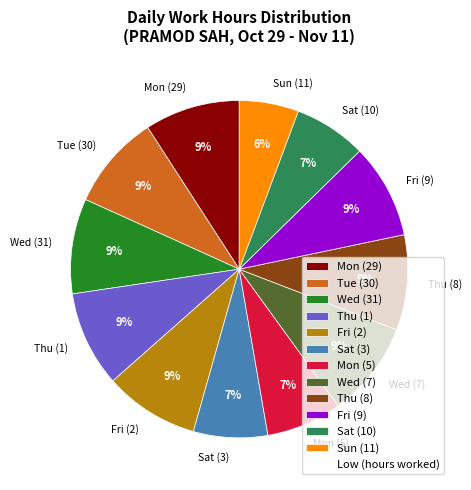

To the nearest percent, what is the average slice percentage?

8%